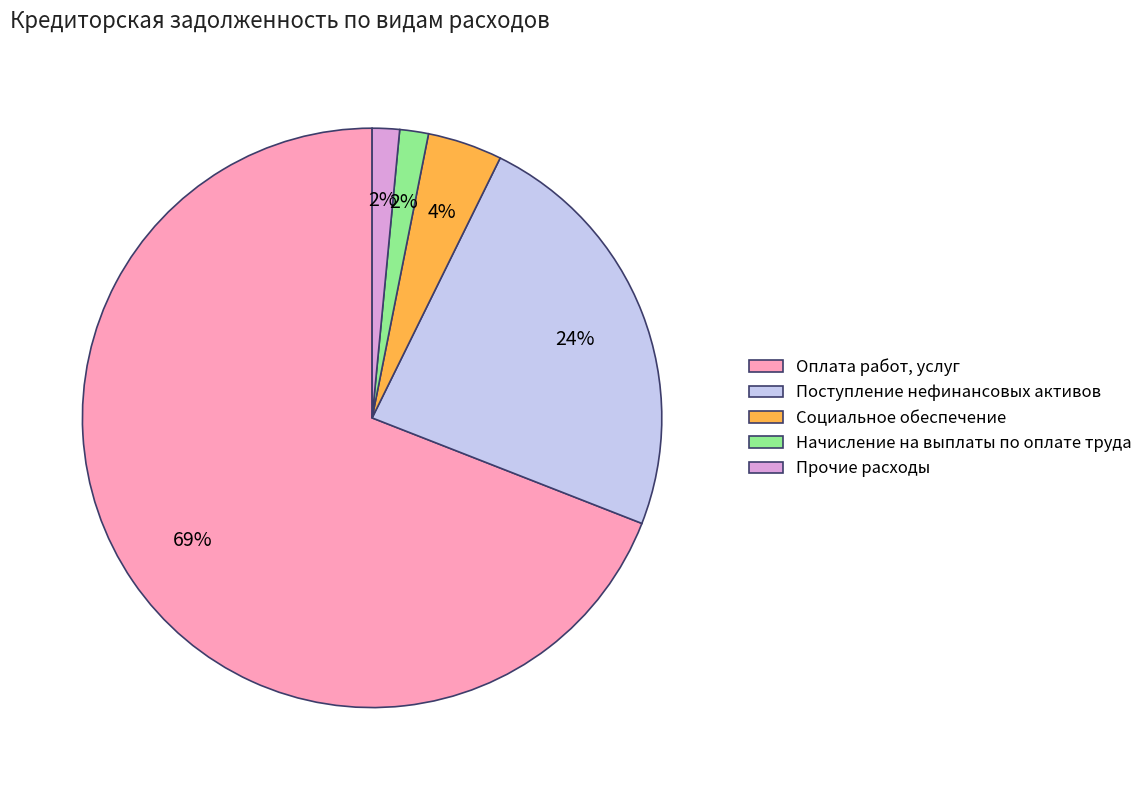

Which category has the biggest portion of the pie?

Оплата работ, услуг